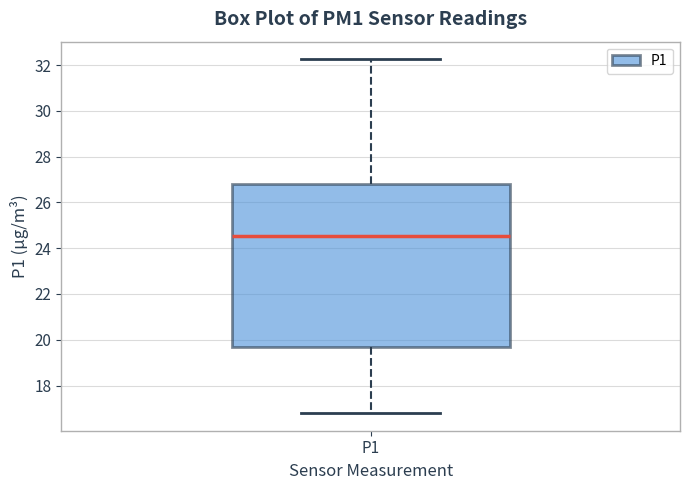

Where does the median line of the box for P1 sit on the y-axis? The values are not printed on the chart, so give them approximately, as read against the axis.

24.6